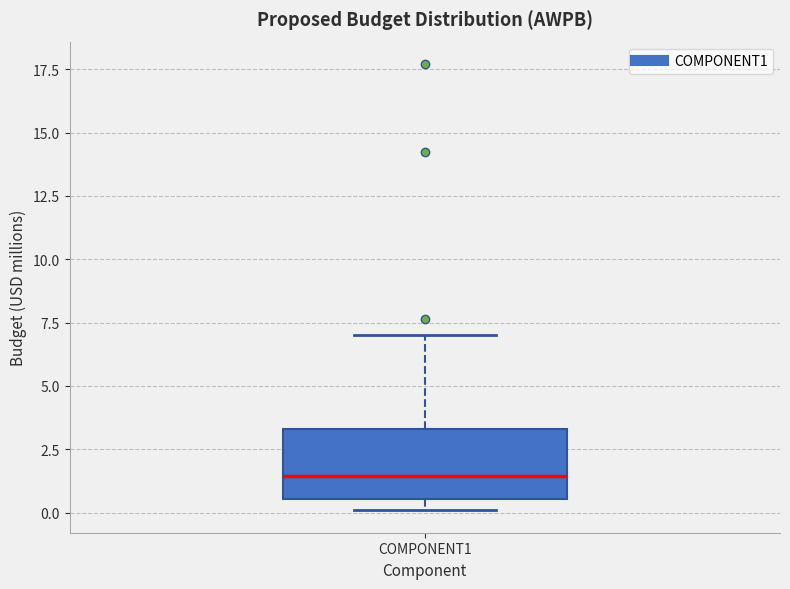

Read this box plot against the y-axis: the position of the median line, the range covered by the box, and the ends of both whiskers. The values are not printed on the chart, so give them approximately, as read against the axis.

median 1.5, box 0.5 to 3.5, whiskers 0.0 to 7.0